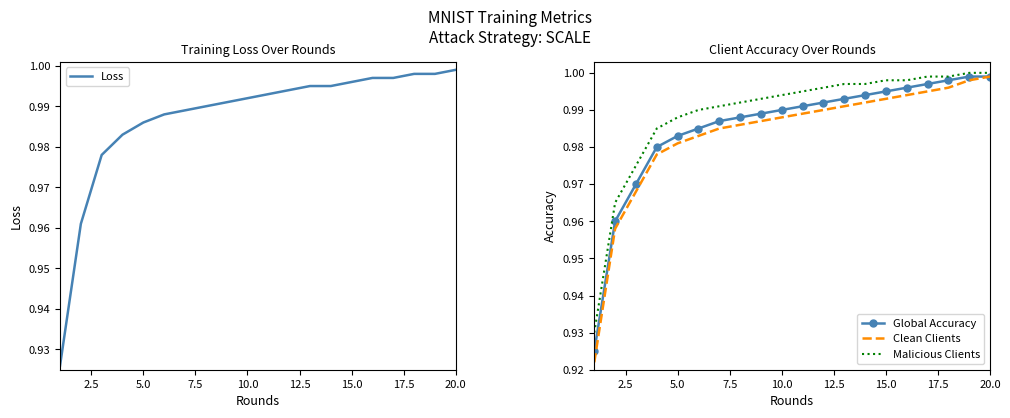

Does the chart have visible grid lines?

No